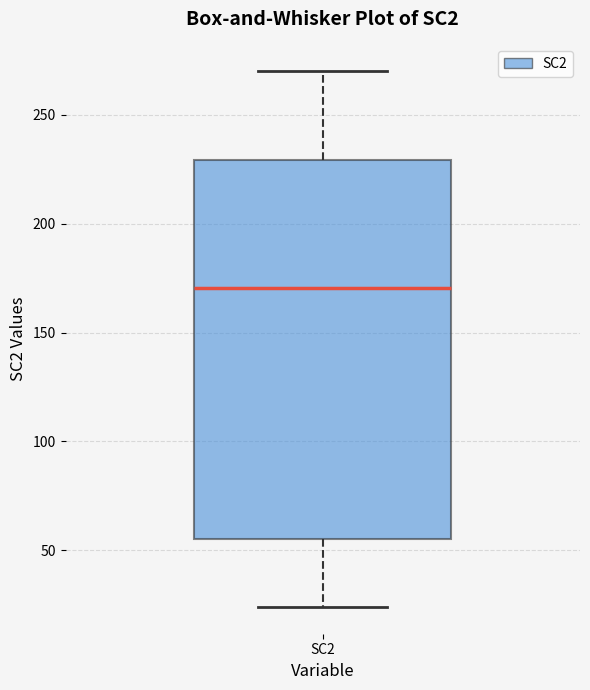

Where does the lower whisker of the box for SC2 end on the y-axis? The values are not printed on the chart, so give them approximately, as read against the axis.

25